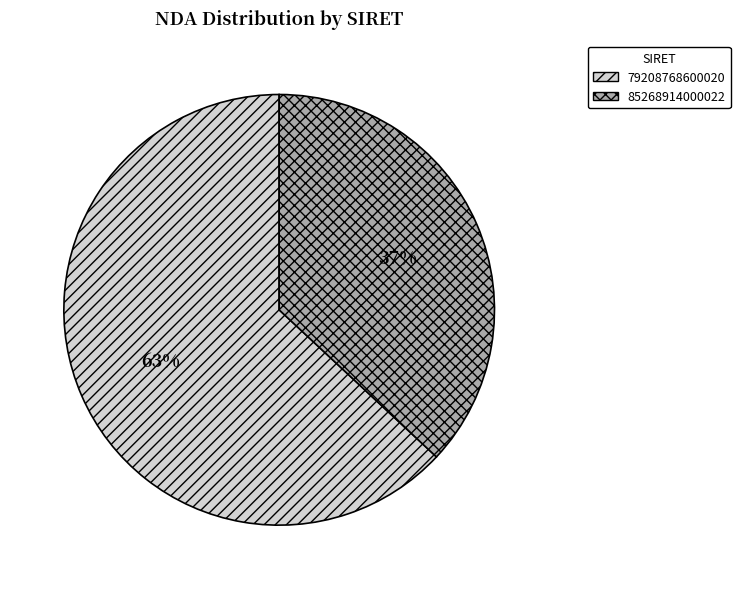

Which slice is the smallest?

85268914000022